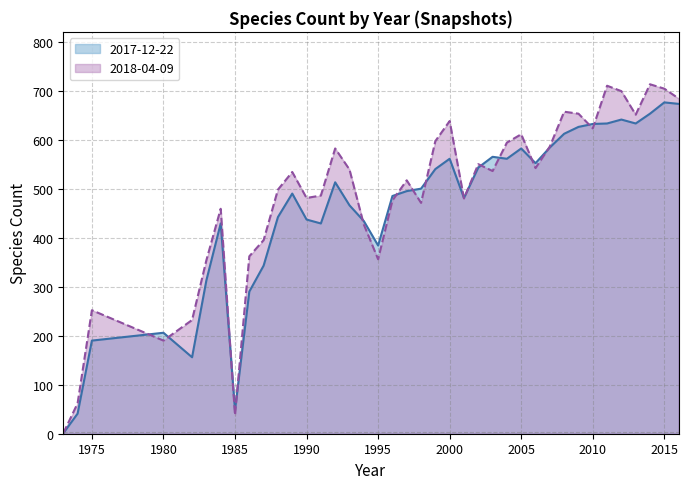

Reading left to right, transcribe all the data shown in this chart.

2017-12-22: 1973=1	1974=41	1975=190	1980=206	1982=156	1983=313	1984=429	1985=48	1986=290	1987=343	1988=442	1989=490	1990=437	1991=429	1992=513	1993=466	1994=434	1995=384	1996=485	1997=495	1998=500	1999=540	2000=561	2001=481	2002=543	2003=565	2004=561	2005=582	2006=552	2007=584	2008=612	2009=626	2010=632	2011=633	2012=641	2013=633	2014=653	2015=676	2016=673
2018-04-09: 1973=1	1974=62	1975=252	1980=190	1982=232	1983=354	1984=459	1985=38	1986=362	1987=395	1988=498	1989=534	1990=481	1991=486	1992=582	1993=539	1994=427	1995=356	1996=476	1997=517	1998=471	1999=597	2000=638	2001=480	2002=550	2003=536	2004=594	2005=611	2006=542	2007=586	2008=657	2009=653	2010=623	2011=710	2012=699	2013=651	2014=713	2015=704	2016=684